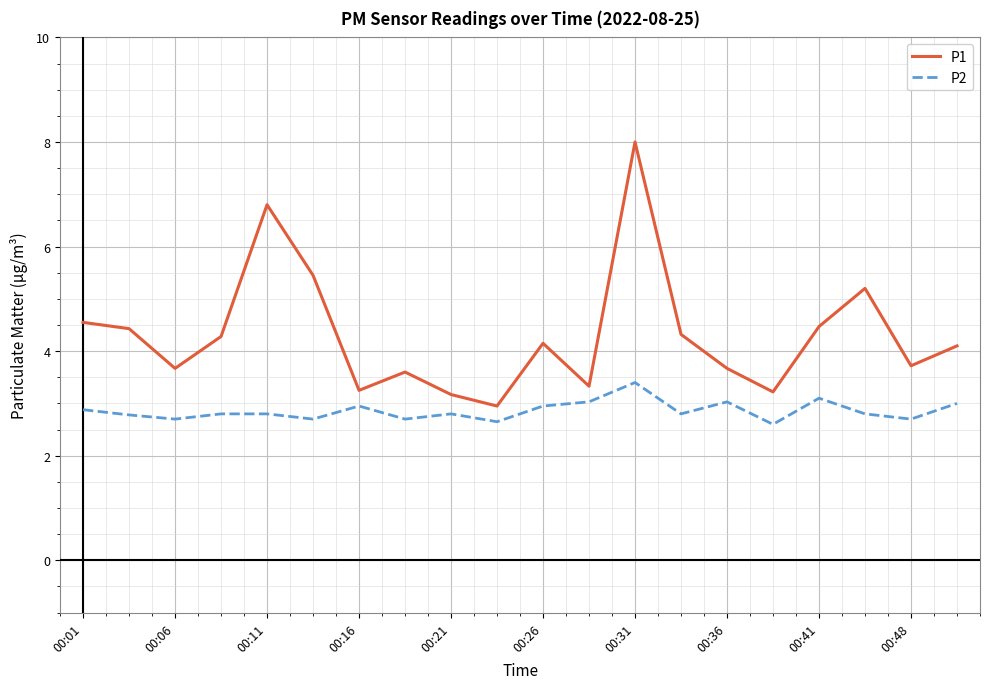

What is the minimum value shown in the chart?

2.6